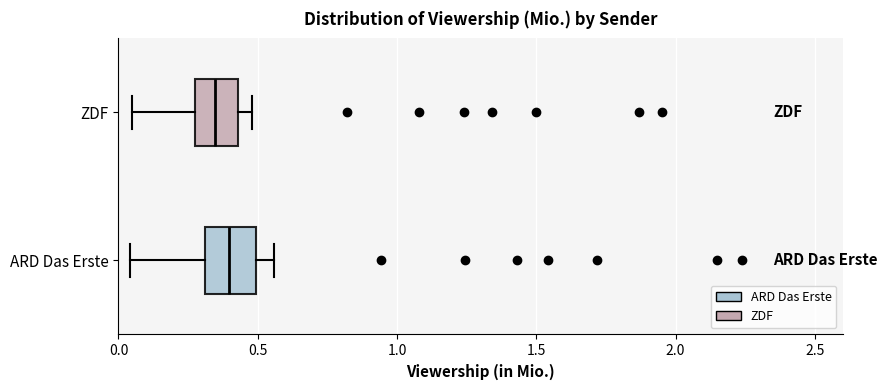

Which box has the furthest to the left median line?

ZDF